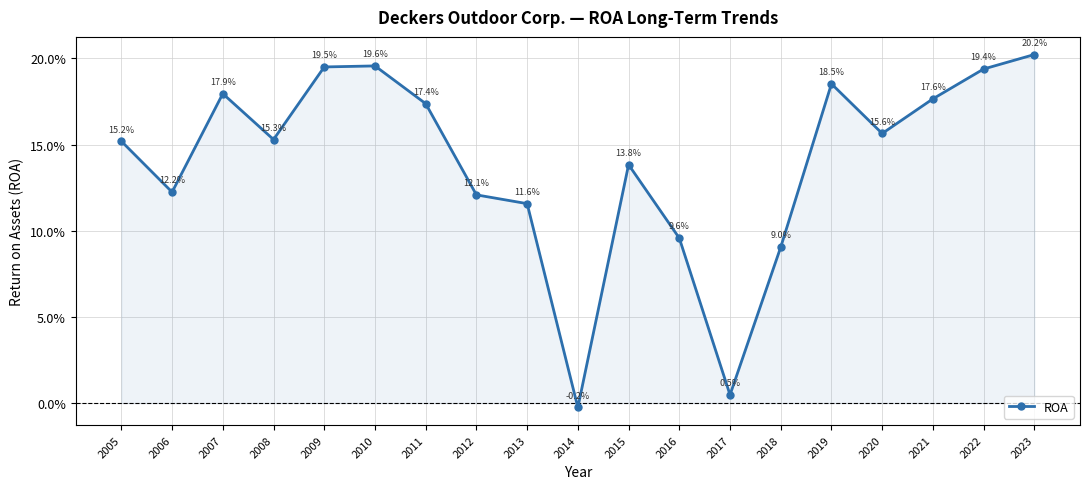

Where is the first local maximum?

2007